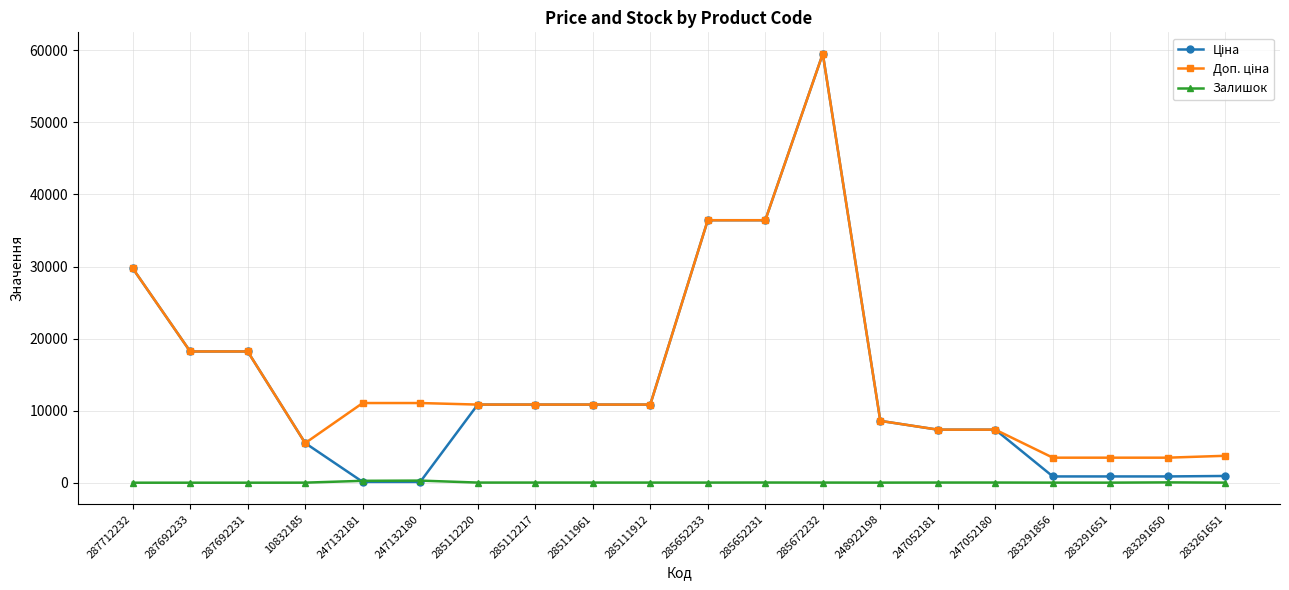

True or false: Залишок has more than 2 points higher than both neighbors.

True